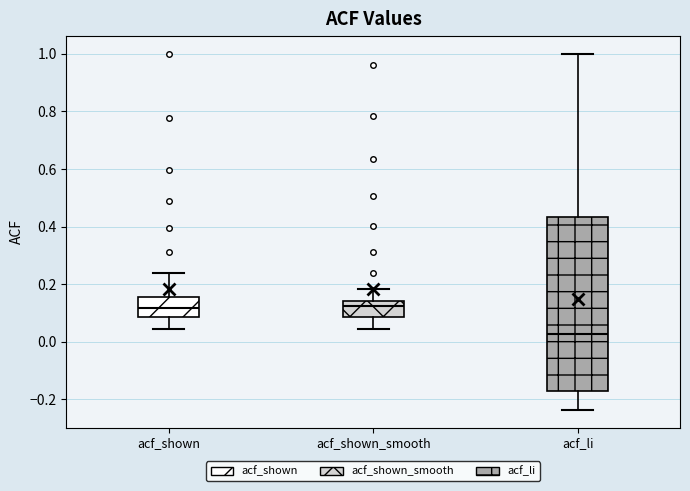

Reading left to right, read every box against the y-axis: the position of its median line, the range the box covers, and the ends of its whiskers. The values are not printed on the chart, so give them approximately, as read against the axis.

acf_shown: median 0.12, box 0.08 to 0.16, whiskers 0.04 to 0.24
acf_shown_smooth: median 0.12, box 0.08 to 0.14, whiskers 0.04 to 0.18
acf_li: median 0.02, box -0.18 to 0.44, whiskers -0.24 to 1.00